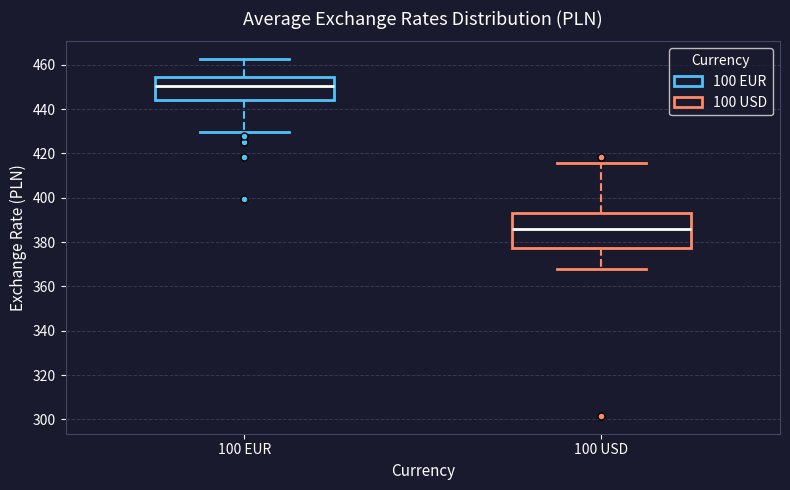

Where is the lower edge of the box for 100 EUR on the y-axis? The values are not printed on the chart, so give them approximately, as read against the axis.

444